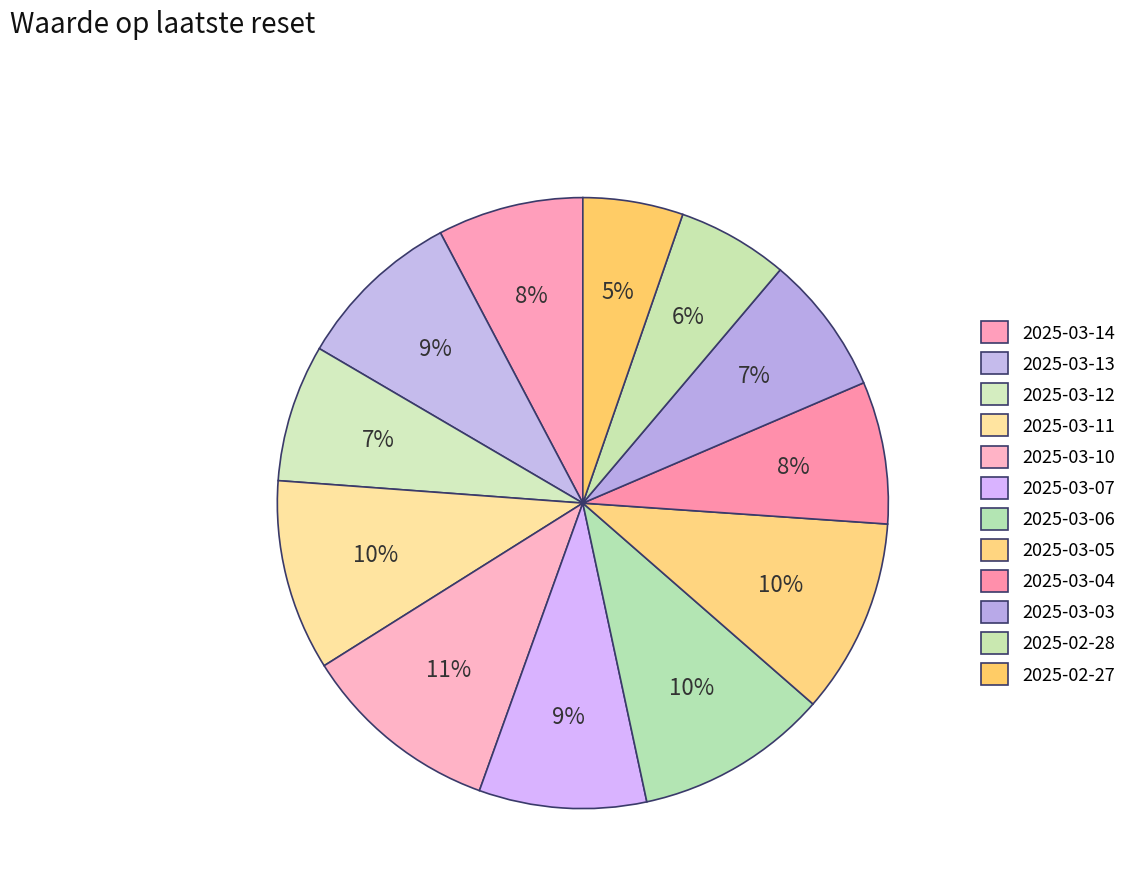

To the nearest percent, what is the difference between the 2025-02-27 and 2025-03-14 slice percentages?

2%